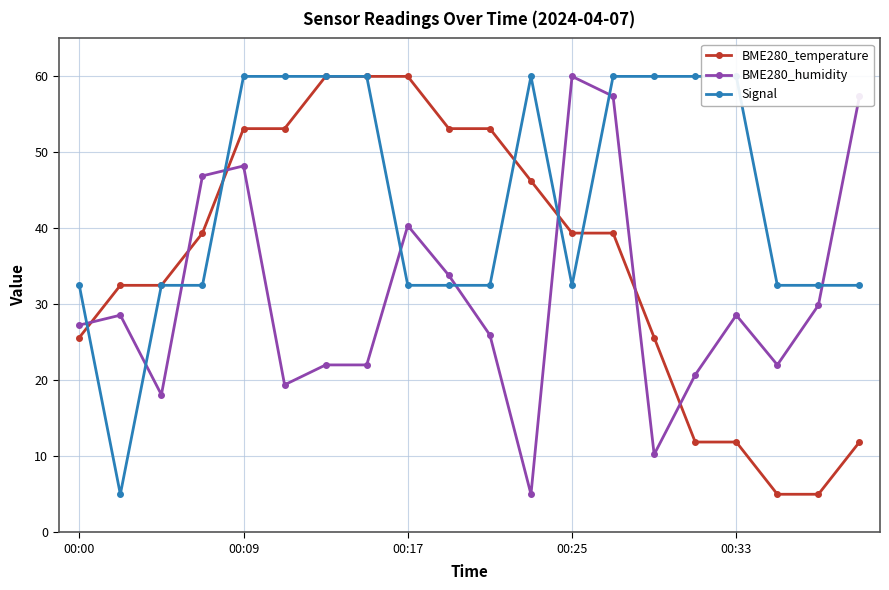

Rank the series at 9 from highest to lowest value.

BME280_temperature, BME280_humidity, Signal